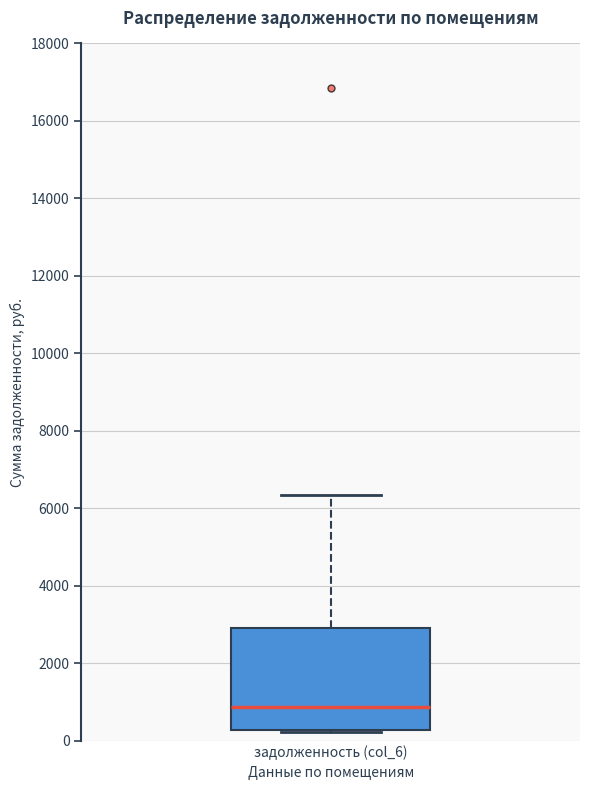

Where is the upper edge of the box for задолженность (col_6) on the y-axis? The values are not printed on the chart, so give them approximately, as read against the axis.

3000